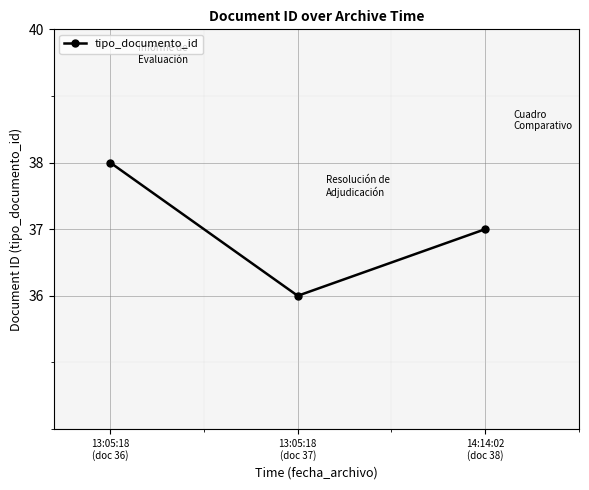

What is the average value?

37